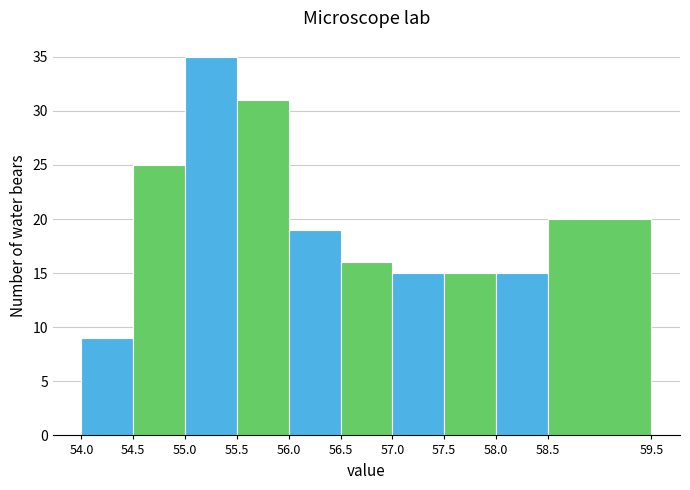

Reading left to right, list every bar in this chart as the range it spans on the x-axis followed by its height. The values are not printed on the chart, so give them approximately, as read against the axis.

54.0 to 54.5: 9
54.5 to 55.0: 25
55.0 to 55.5: 35
55.5 to 56.0: 31
56.0 to 56.5: 19
56.5 to 57.0: 16
57.0 to 57.5: 15
57.5 to 58.0: 15
58.0 to 58.5: 15
58.5 to 59.5: 20